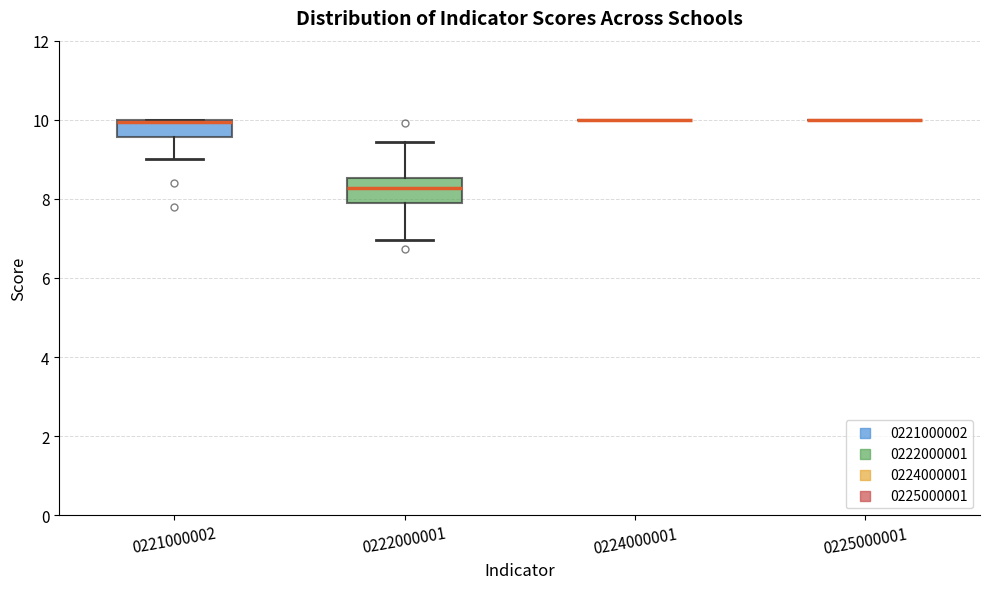

Where does the median line of the box at x = 0222000001 sit on the y-axis? The values are not printed on the chart, so give them approximately, as read against the axis.

8.2